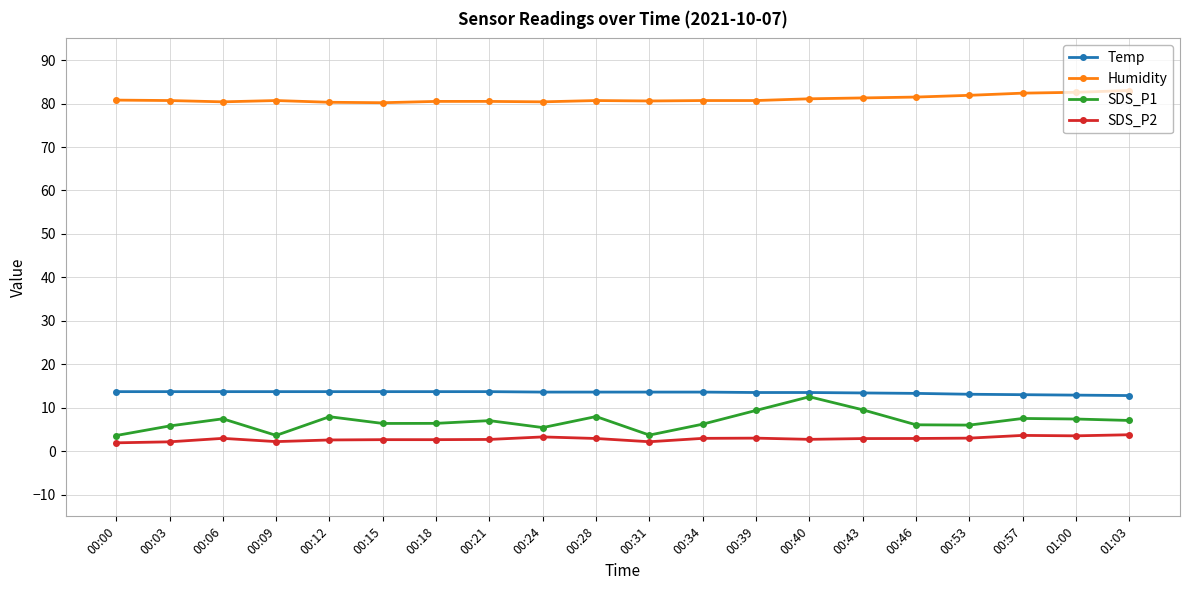

True or false: SDS_P2 has a value of 2.1 at 00:03.

True